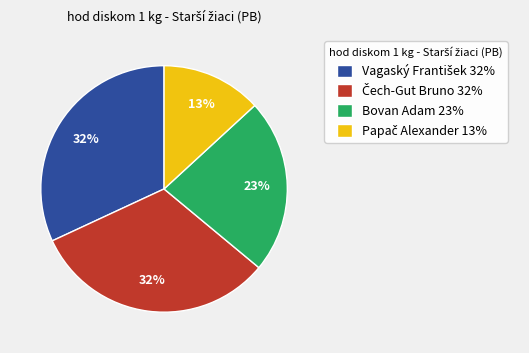

To the nearest percent, what is the average slice percentage?

25%